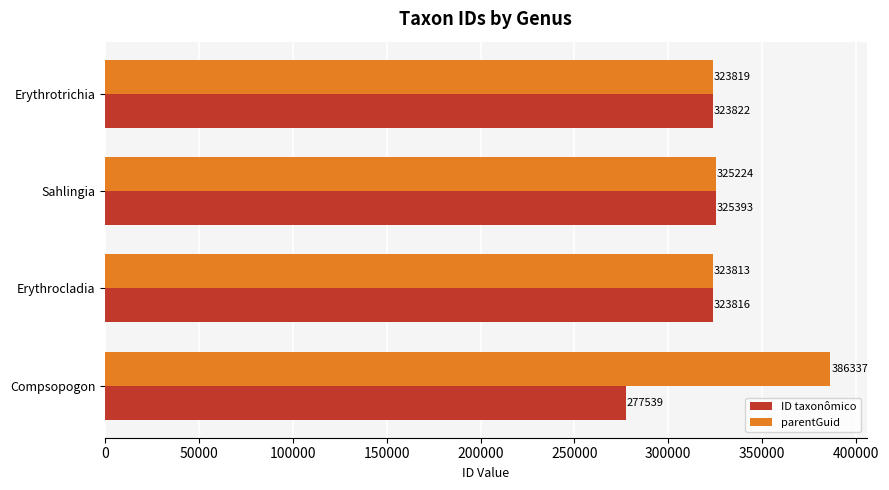

Where is parentGuid nearest to the value 355075?

Sahlingia